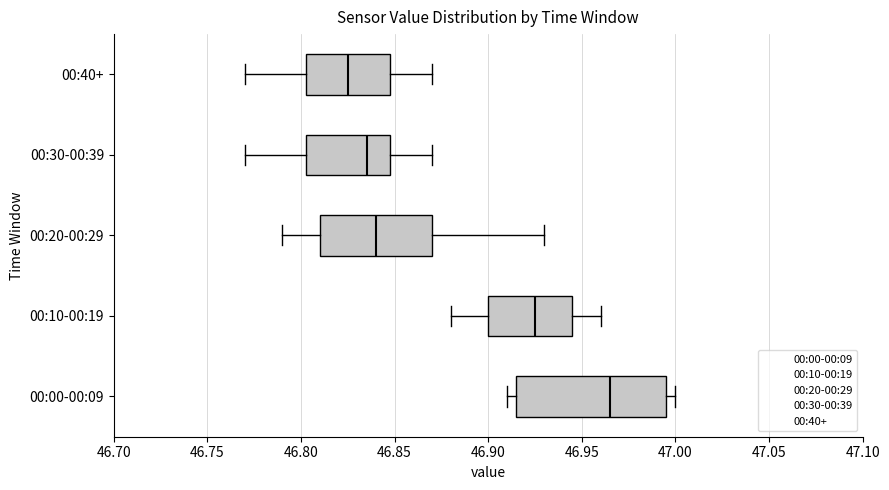

Which box has the furthest to the right median line?

00:00-00:09